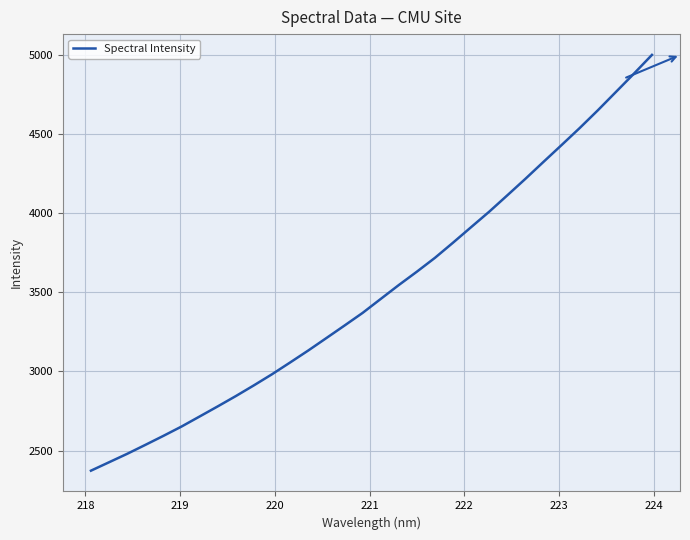

What is the smallest value displayed?

2373.8